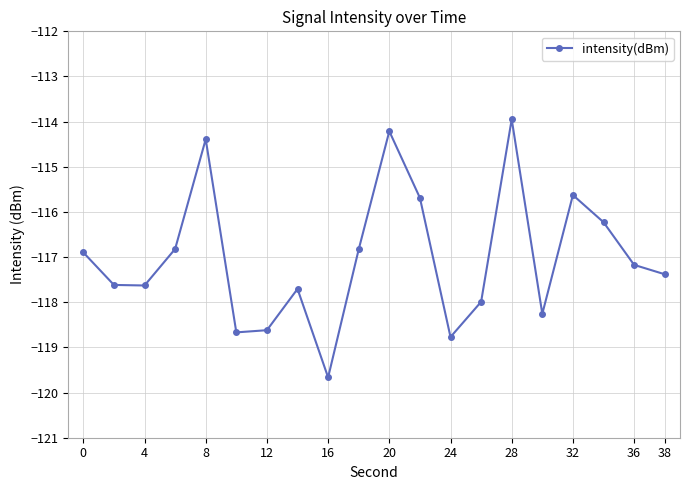

Reading left to right, extract all data points from this chart.

-116.9	-117.6	-117.6	-116.8	-114.4	-118.7	-118.6	-117.7	-119.7	-116.8	-114.2	-115.7	-118.8	-118.0	-113.9	-118.3	-115.6	-116.2	-117.2	-117.4